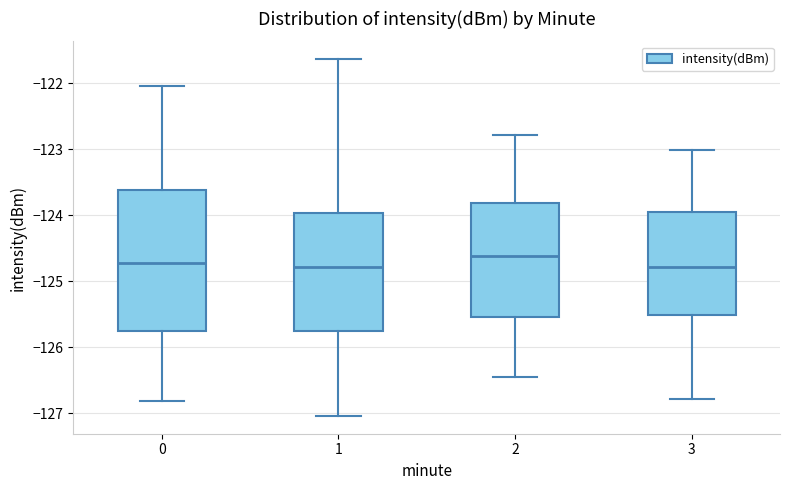

Reading left to right, transcribe this box plot: for each box, give where its median line is, the range the box spans, and where its two whiskers end, as read against the y-axis. The values are not printed on the chart, so give them approximately, as read against the axis.

0: median -124.7, box -125.8 to -123.6, whiskers -126.8 to -122.0
1: median -124.8, box -125.8 to -124.0, whiskers -127.0 to -121.6
2: median -124.6, box -125.5 to -123.8, whiskers -126.5 to -122.8
3: median -124.8, box -125.5 to -123.9, whiskers -126.8 to -123.0